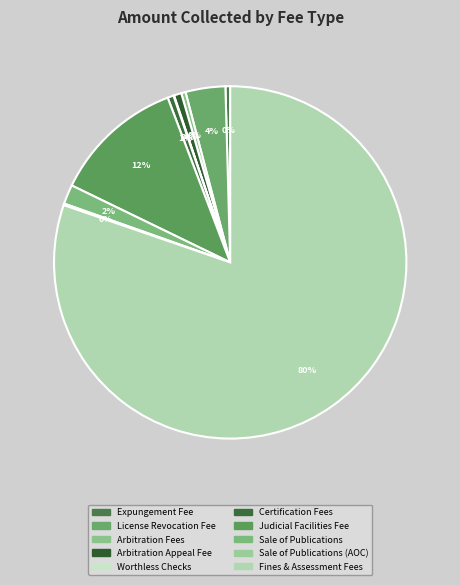

Does any single category account for the majority?

Yes